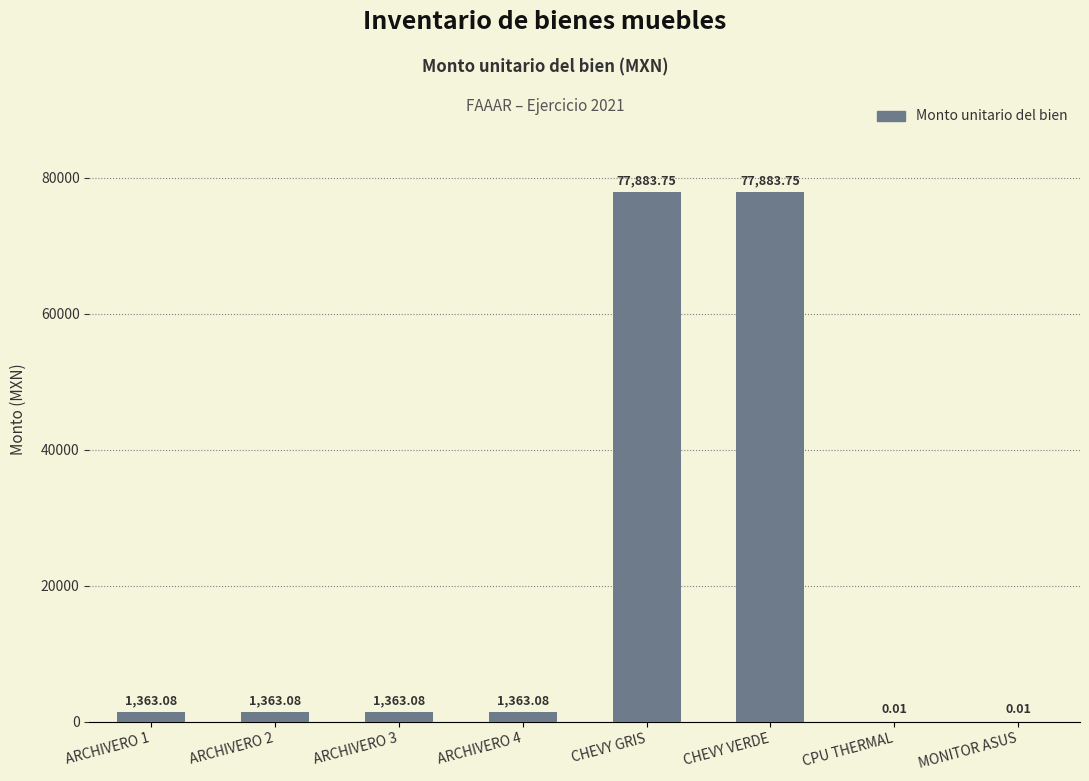

What is the ratio of the value at ARCHIVERO 3 to the value at ARCHIVERO 1?

1.0